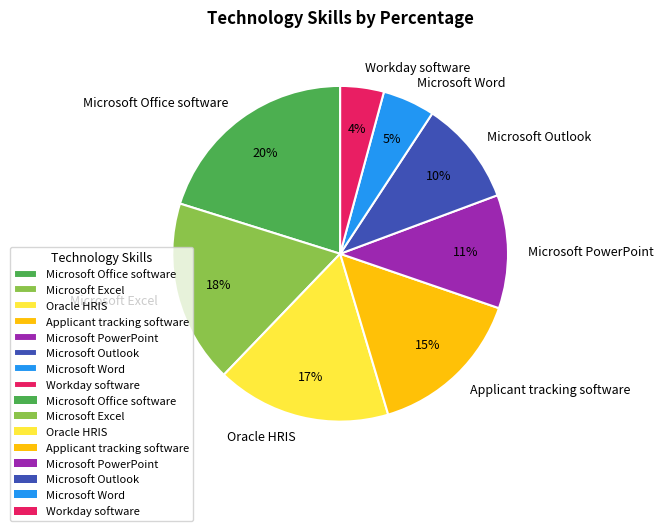

Which category has the biggest portion of the pie?

Microsoft Office software